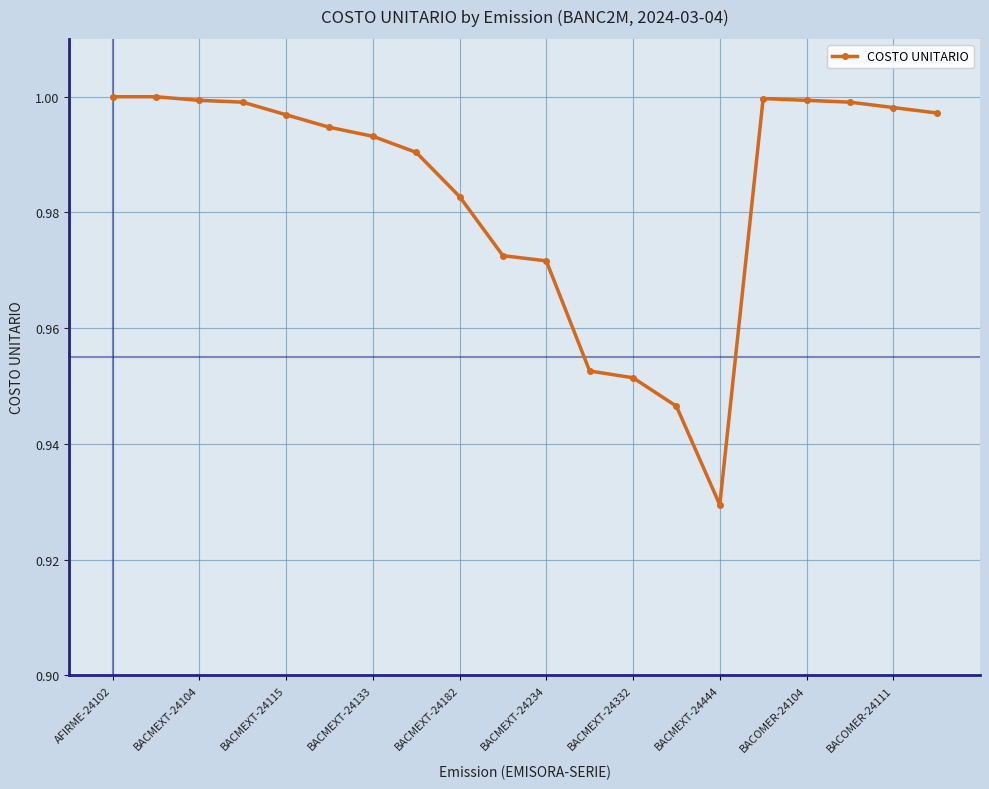

What is the label of the 1st point from the right?

19